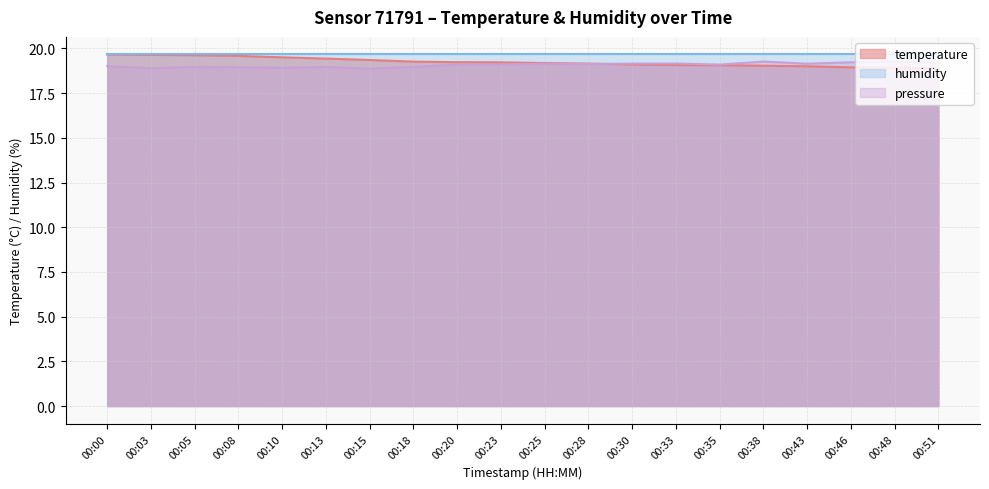

In pressure_scaled, how many points are higher than both neighbors (excluding endpoints)?

6